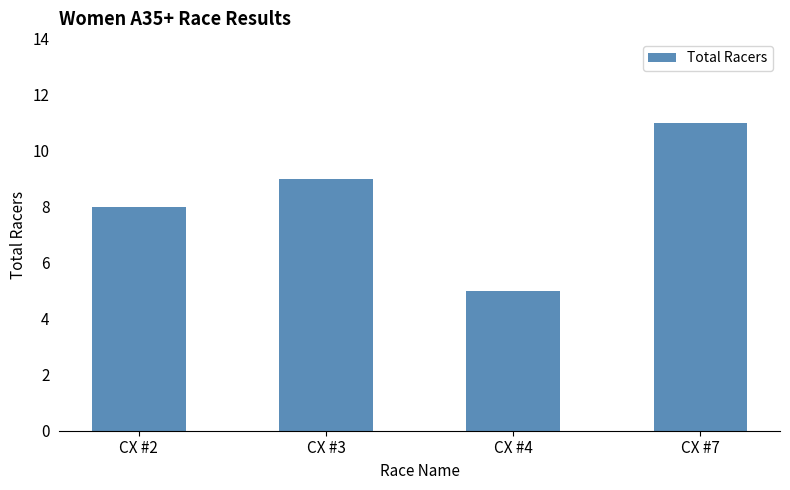

Rank the categories by value from highest to lowest.

CX #7, CX #3, CX #2, CX #4